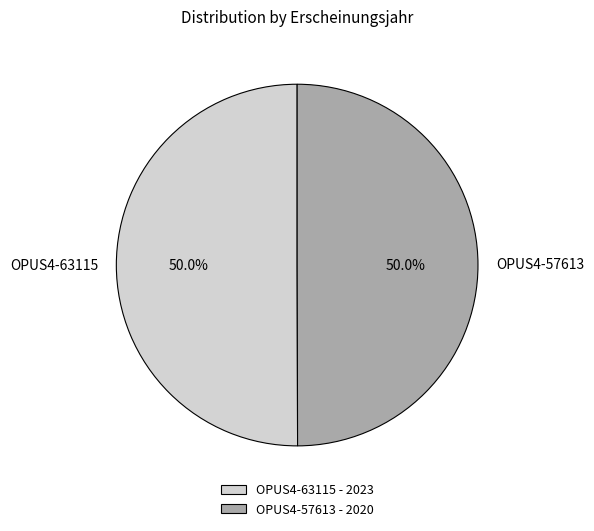

What is the ratio of the value at OPUS4-63115 to the value at OPUS4-57613?

1.0